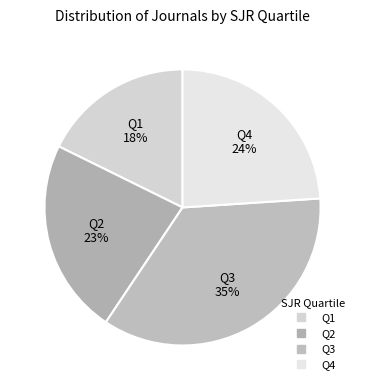

Rank the categories by value from highest to lowest.

Q3, Q4, Q2, Q1